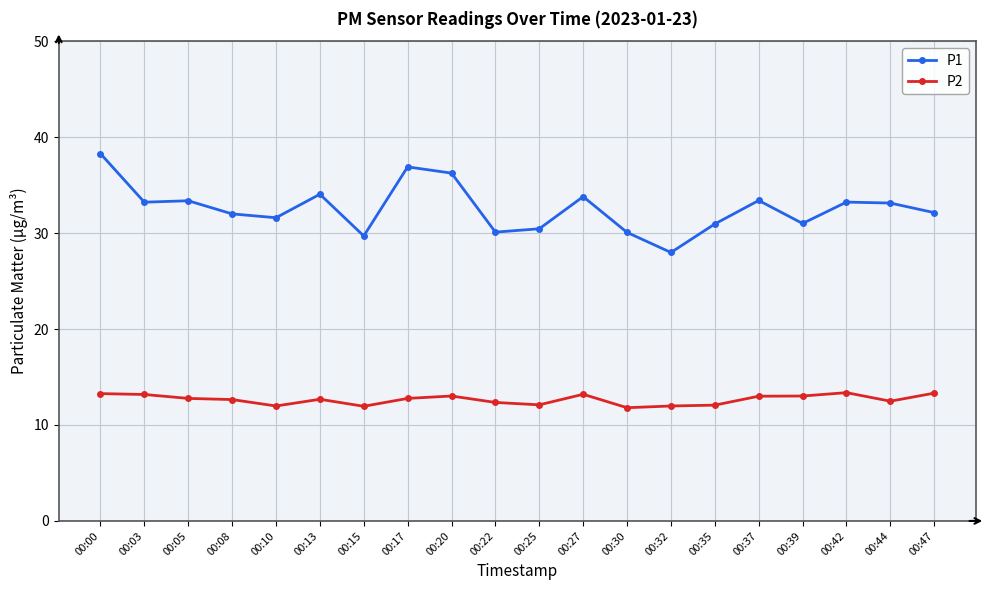

What is the difference between the P1 values at 00:47 and 00:10?

0.5